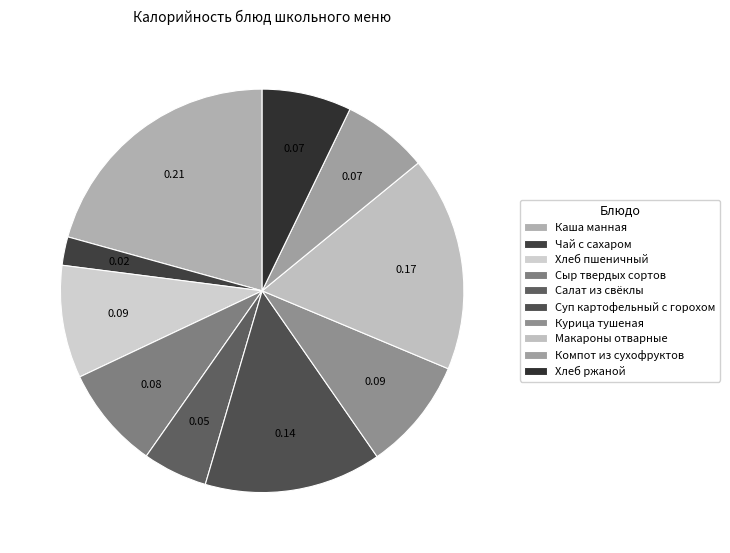

Does any single category account for the majority?

No